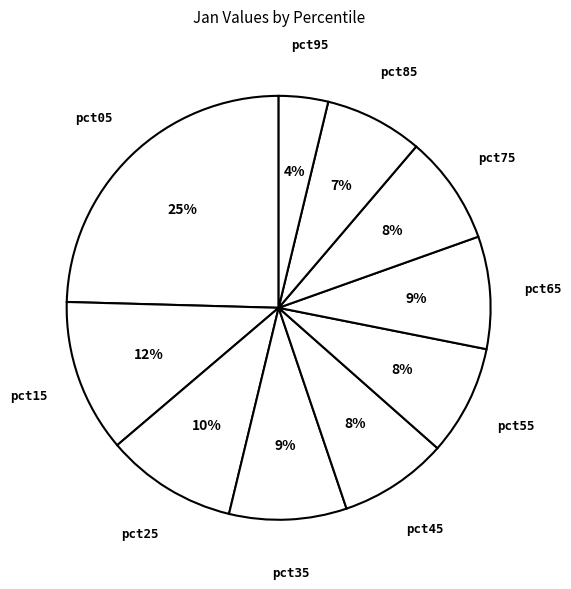

What is the smallest slice in the pie chart?

pct95